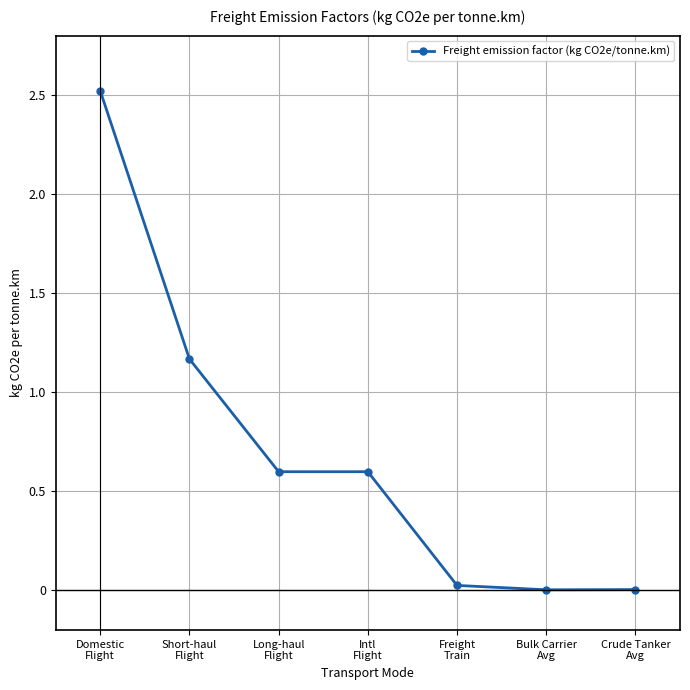

Between Bulk Carrier
Avg and Long-haul
Flight, which is larger?

Long-haul
Flight